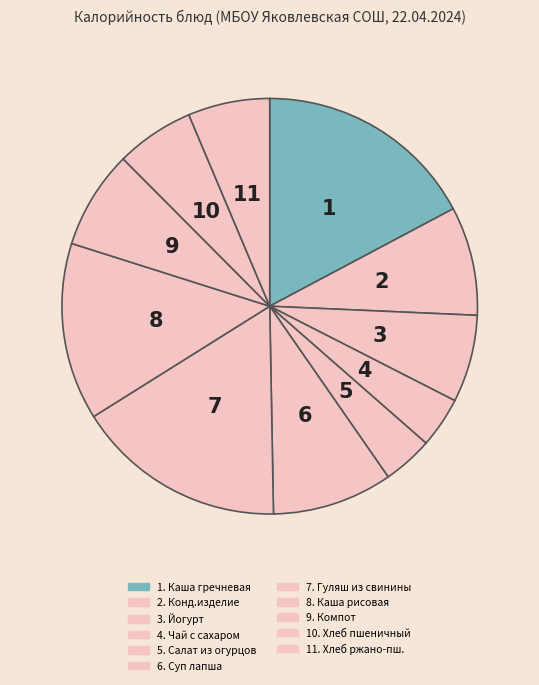

Is there any slice that represents more than half of the pie?

No